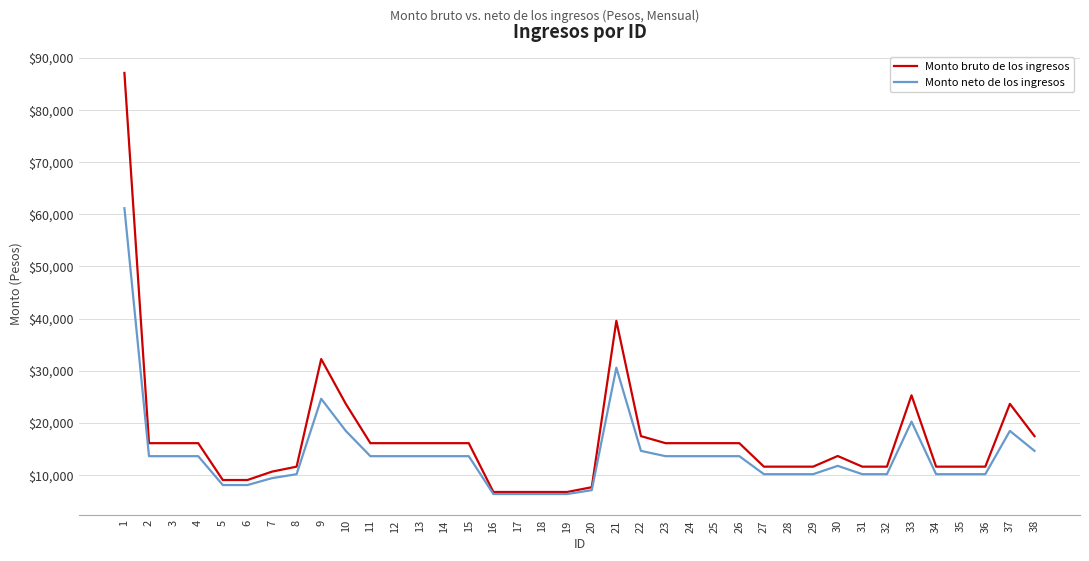

At 9, list the series in order from largest to smallest.

Monto bruto de los ingresos, Monto neto de los ingresos